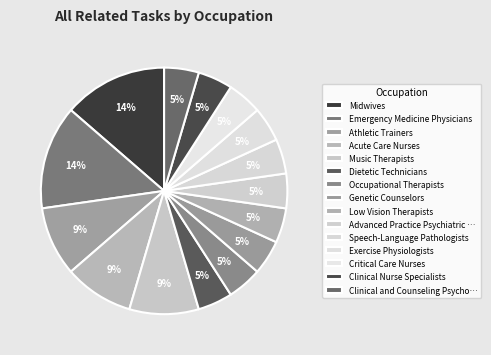

Is there a majority slice in this chart?

No